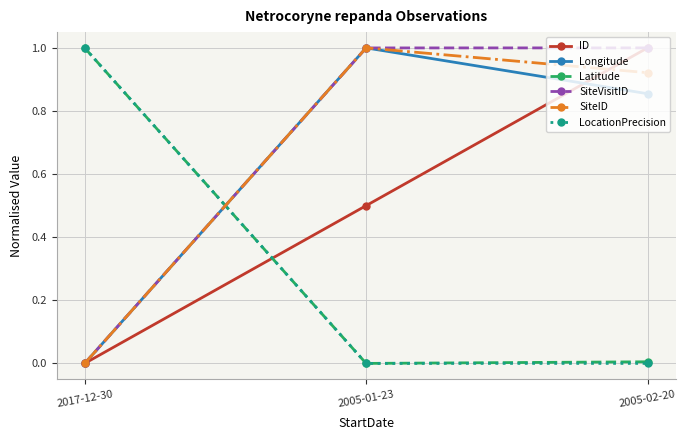

What is the greatest value displayed?

1.0